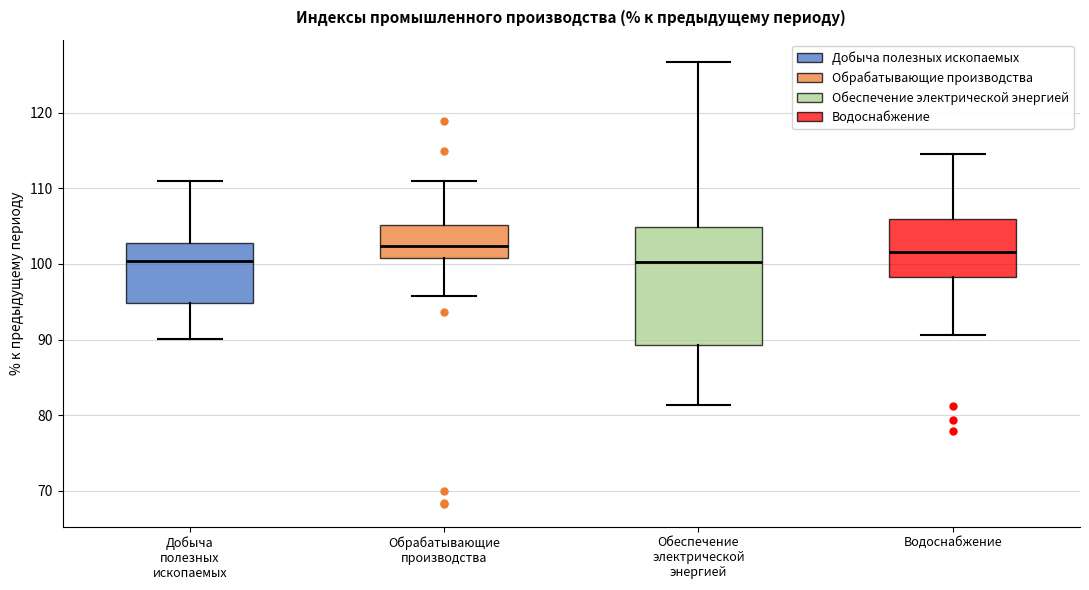

Reading left to right, transcribe this box plot: for each box, give where its median line is, the range the box spans, and where its two whiskers end, as read against the y-axis. The values are not printed on the chart, so give them approximately, as read against the axis.

Добыча полезных ископаемых: median 100, box 95 to 103, whiskers 90 to 111
Обрабатывающие производства: median 102, box 101 to 105, whiskers 96 to 111
Обеспечение электрической энергией: median 100, box 89 to 105, whiskers 81 to 127
Водоснабжение: median 102, box 98 to 106, whiskers 91 to 115